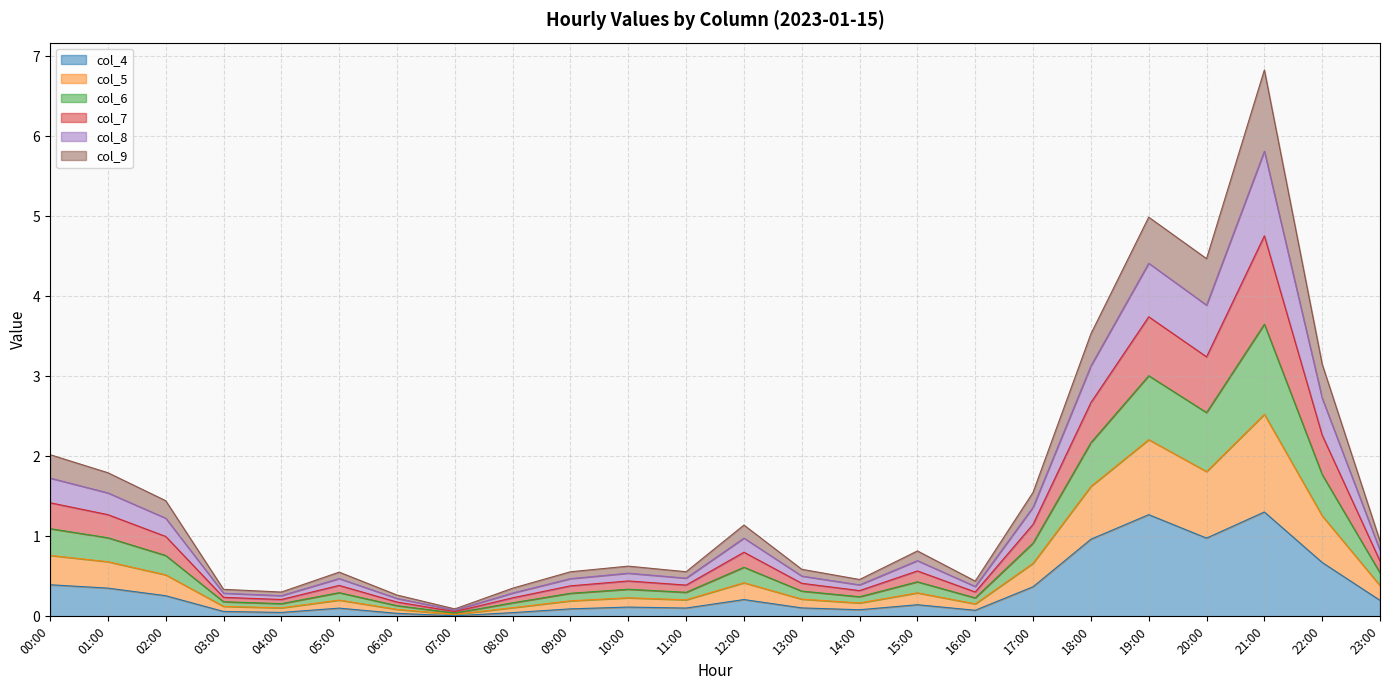

True or false: col_7 and col_6 cross at least once.

False